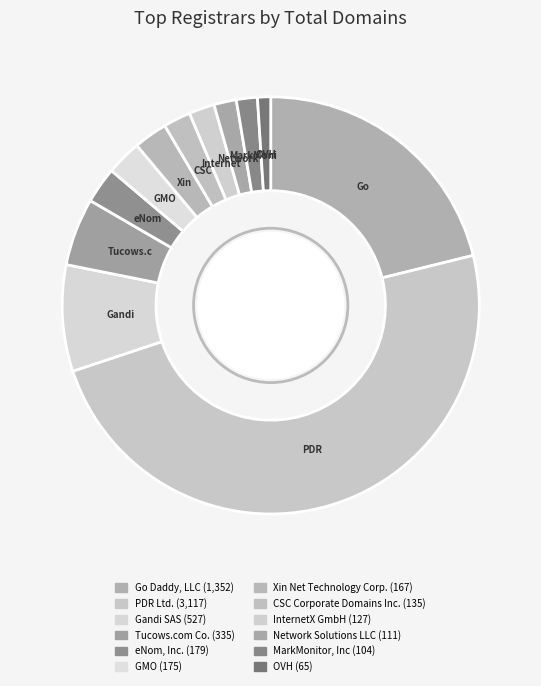

Is the sum of OVH and CSC Corporate Domains Inc. greater than half?

No